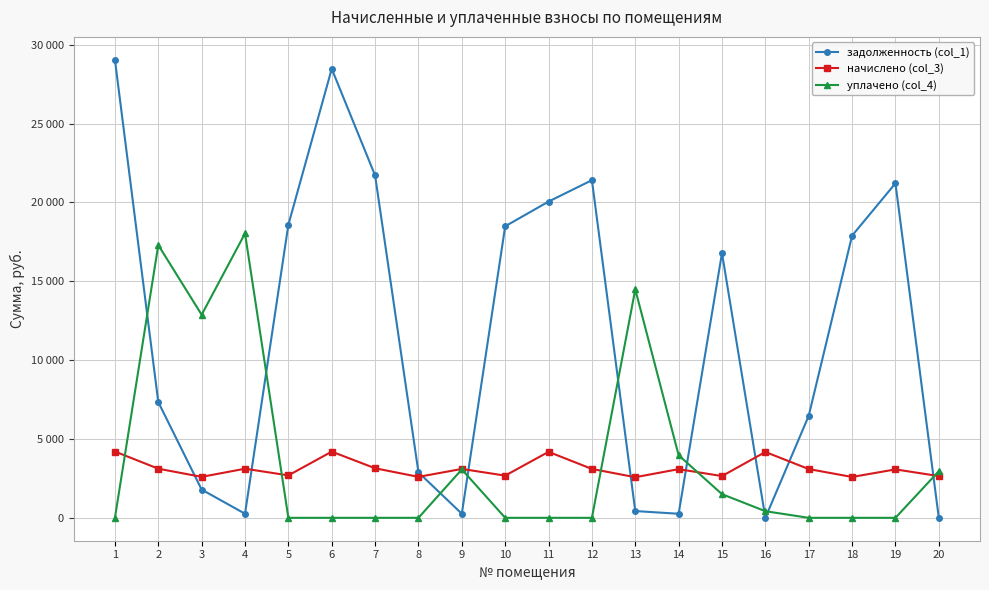

In уплачено (col_4), how many points are higher than both neighbors (excluding endpoints)?

4